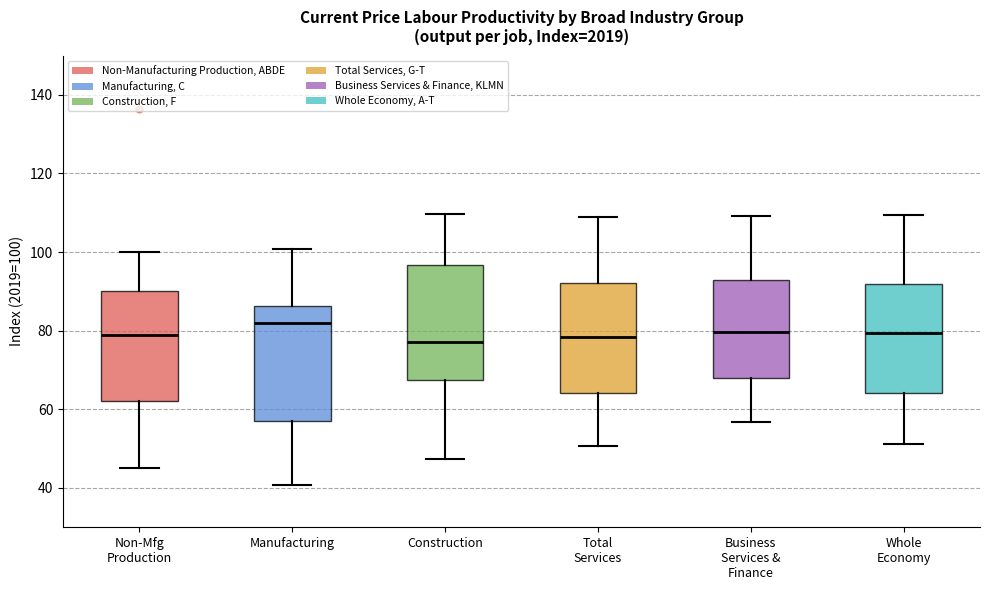

Reading left to right, read every box against the y-axis: the position of its median line, the range the box covers, and the ends of its whiskers. The values are not printed on the chart, so give them approximately, as read against the axis.

Non-Mfg Production: median 78, box 62 to 90, whiskers 46 to 100
Manufacturing: median 82, box 58 to 86, whiskers 40 to 100
Construction: median 78, box 68 to 96, whiskers 48 to 110
Total Services: median 78, box 64 to 92, whiskers 50 to 110
Business Services & Finance: median 80, box 68 to 92, whiskers 56 to 110
Whole Economy: median 80, box 64 to 92, whiskers 52 to 110